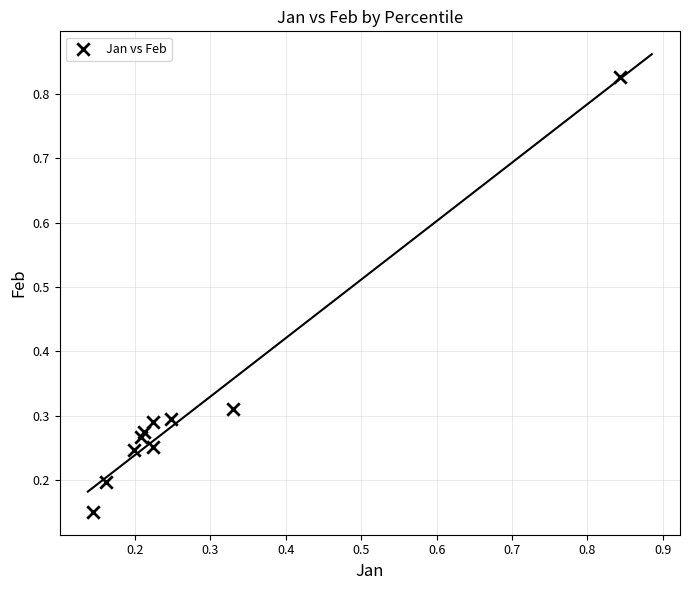

What is the range of Y values (max minus min)?

0.7